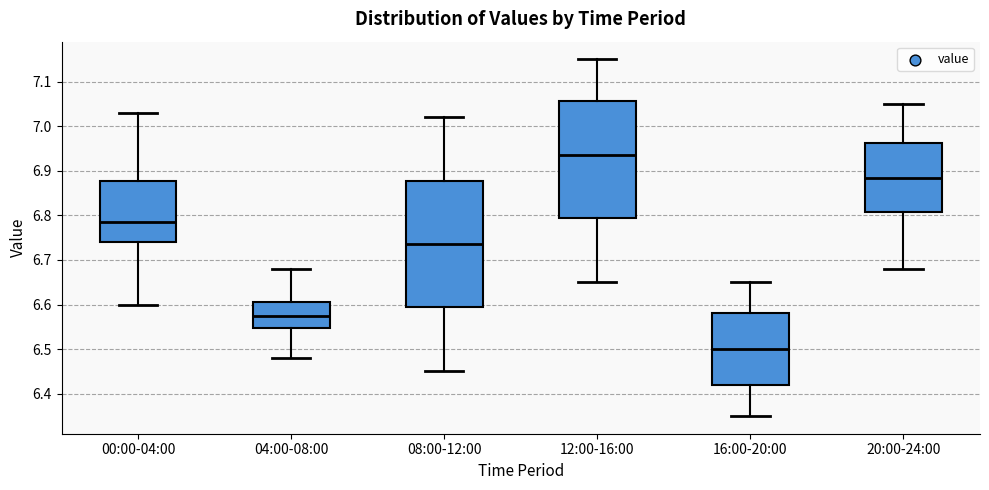

Which box's median line is the lowest?

16:00-20:00